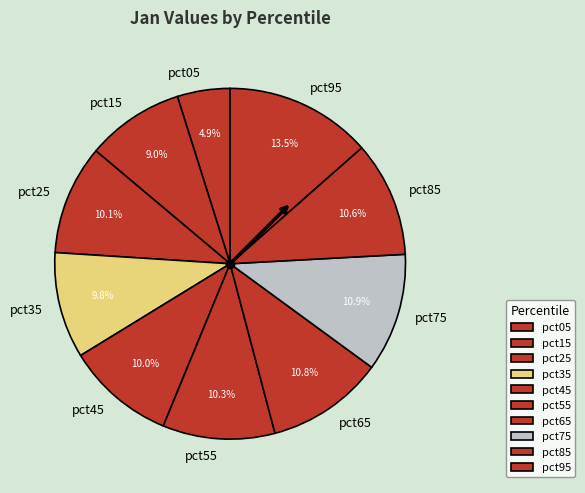

The pct95 slice represents 24% of the pie. True or false?

False